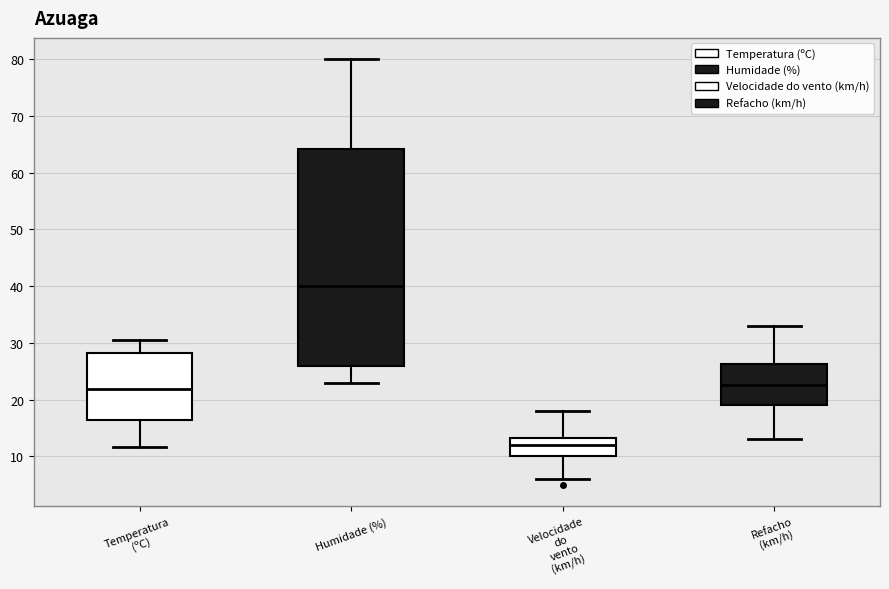

Where does the median line of the box for Velocidade do vento (km/h) sit on the y-axis? The values are not printed on the chart, so give them approximately, as read against the axis.

12